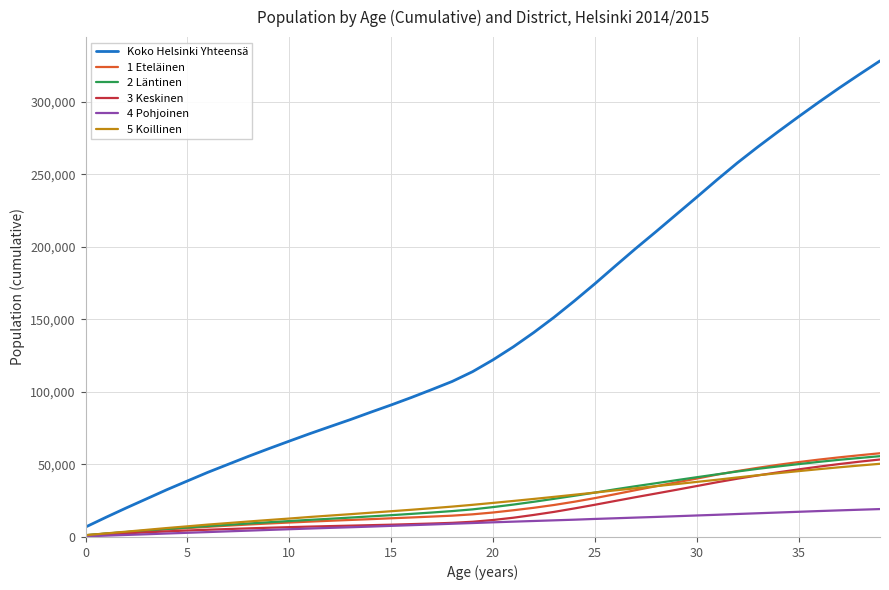

How many lines are shown in the chart?

6